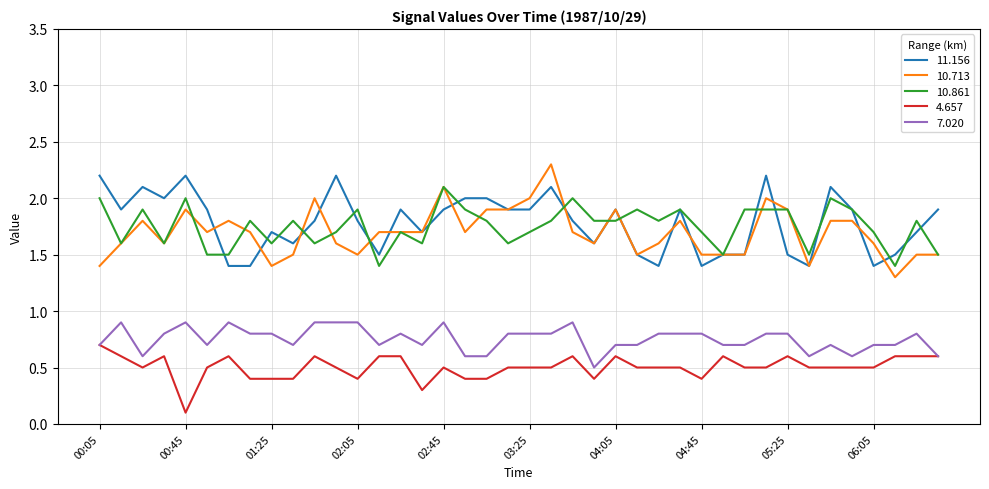

How many lines are shown in the chart?

5